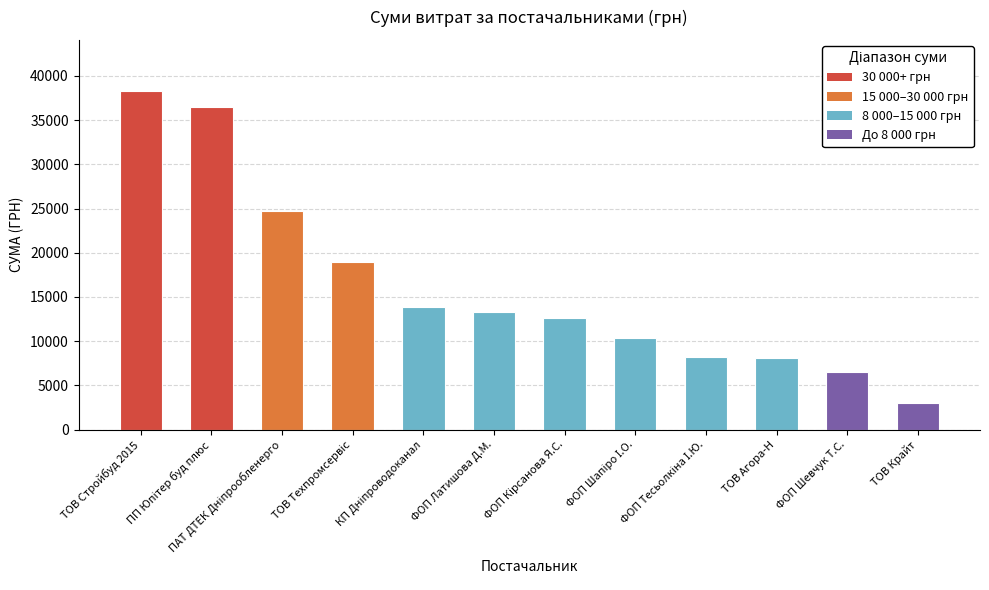

Rank the categories by value from lowest to highest.

ТОВ "Крайт", ФОП "Шевчук Т.С.", ТОВ "Агора-Н", ФОП "Тесьолкіна І.Ю.", ФОП "Шапіро І.О.", ФОП "Кірсанова Я.С.", ФОП "Латишова Д.М.", КП "Дніпроводоканал", ТОВ "Техпромсервіс", ПАТ "ДТЕК Дніпрообленерго", ПП "Юпітер буд плюс", ТОВ "Стройбуд 2015"